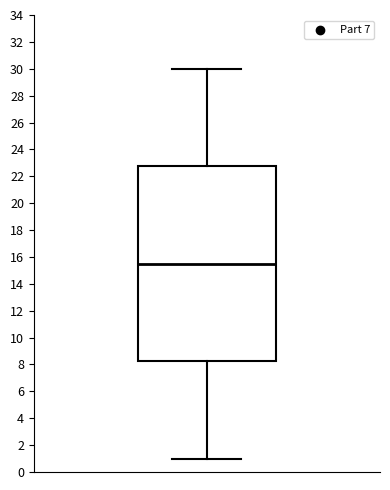

Where is the lower edge of the box on the y-axis? The values are not printed on the chart, so give them approximately, as read against the axis.

8.2